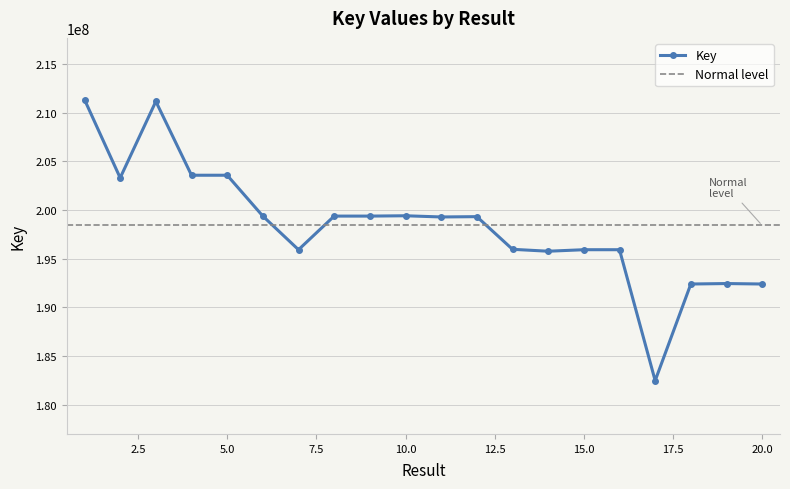

Which label corresponds to the largest value in the chart?

1